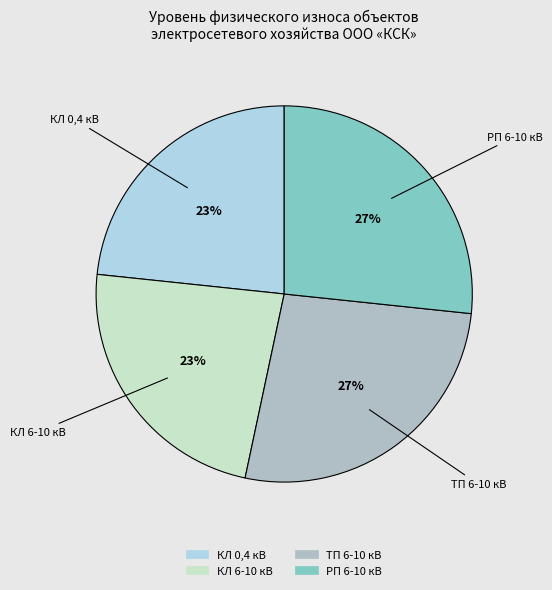

Does any single category account for the majority?

No